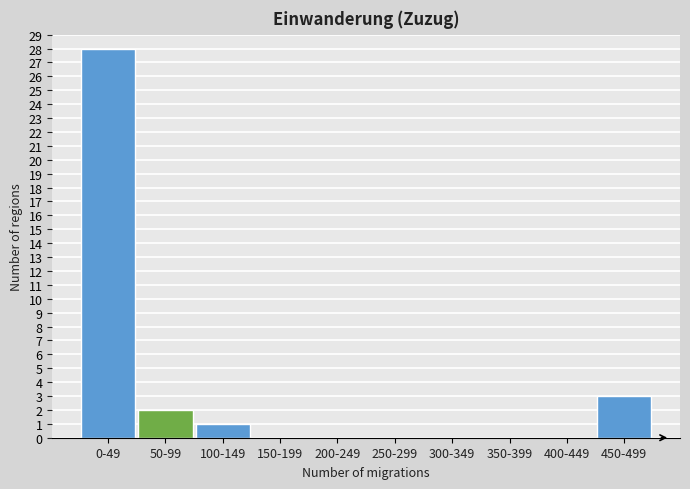

Reading right to left, list all the values displayed in this chart.

450-499=3	400-449=0	350-399=0	300-349=0	250-299=0	200-249=0	150-199=0	100-149=1	50-99=2	0-49=28